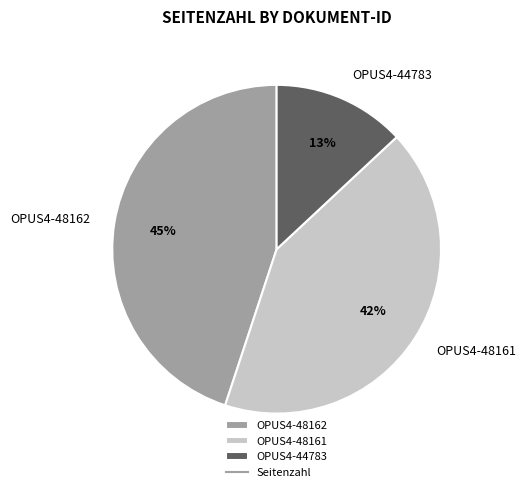

Which slice is the largest?

OPUS4-48162